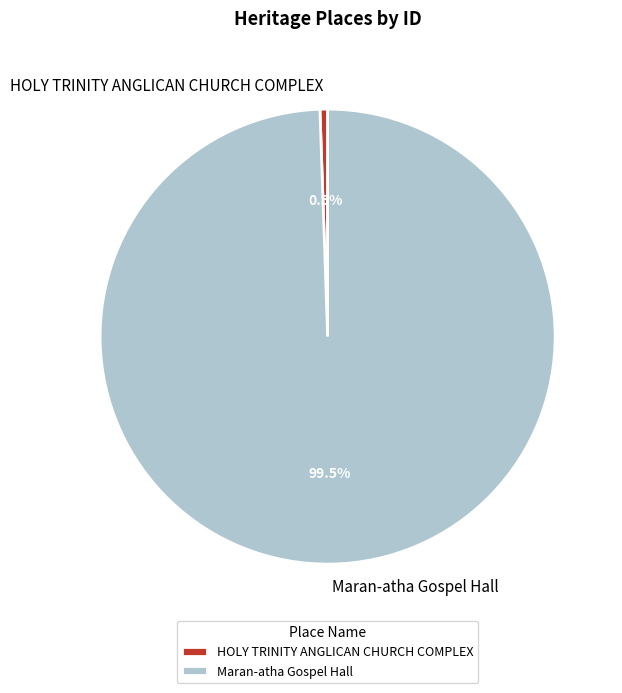

Does HOLY TRINITY ANGLICAN CHURCH COMPLEX represent more than half of the total?

No